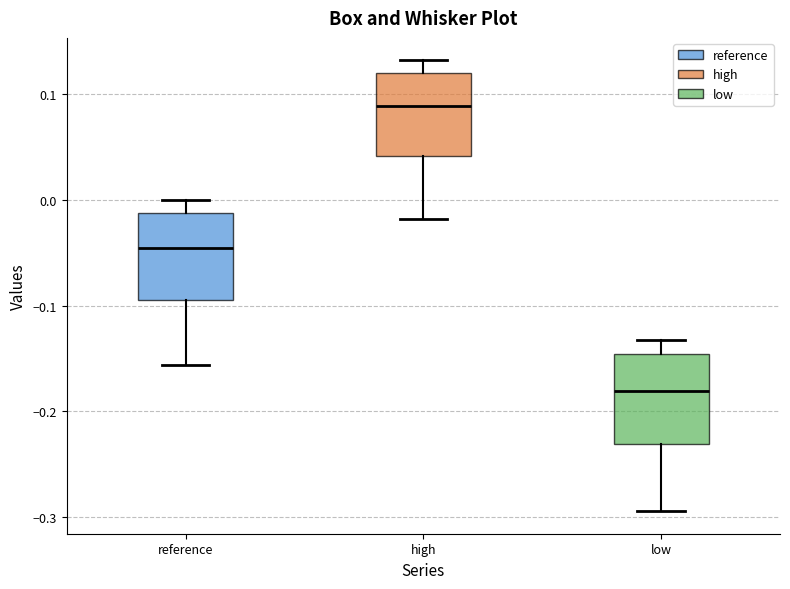

Reading left to right, transcribe this box plot: for each box, give where its median line is, the range the box spans, and where its two whiskers end, as read against the y-axis. The values are not printed on the chart, so give them approximately, as read against the axis.

reference: median -0.05, box -0.09 to -0.01, whiskers -0.16 to 0.00
high: median 0.09, box 0.04 to 0.12, whiskers -0.02 to 0.13
low: median -0.18, box -0.23 to -0.15, whiskers -0.29 to -0.13